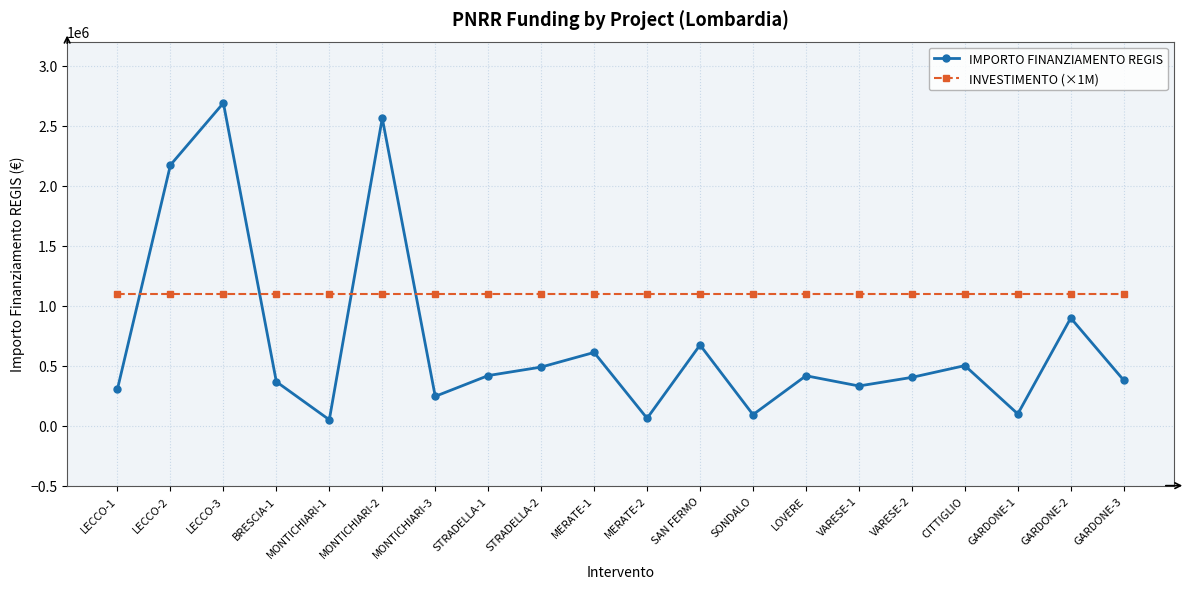

Which series changed the most between LECCO-3 and SAN FERMO?

IMPORTO FINANZIAMENTO REGIS